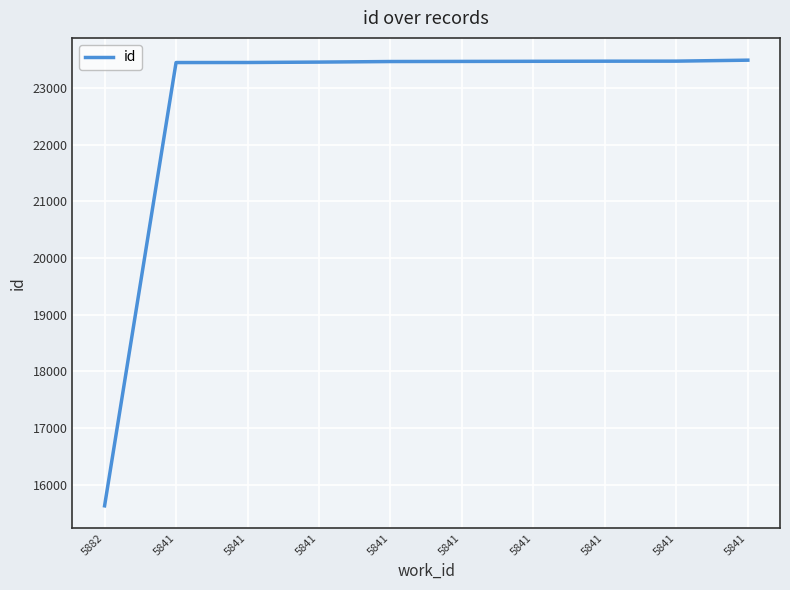

Does the chart display data point markers on the line(s)?

No